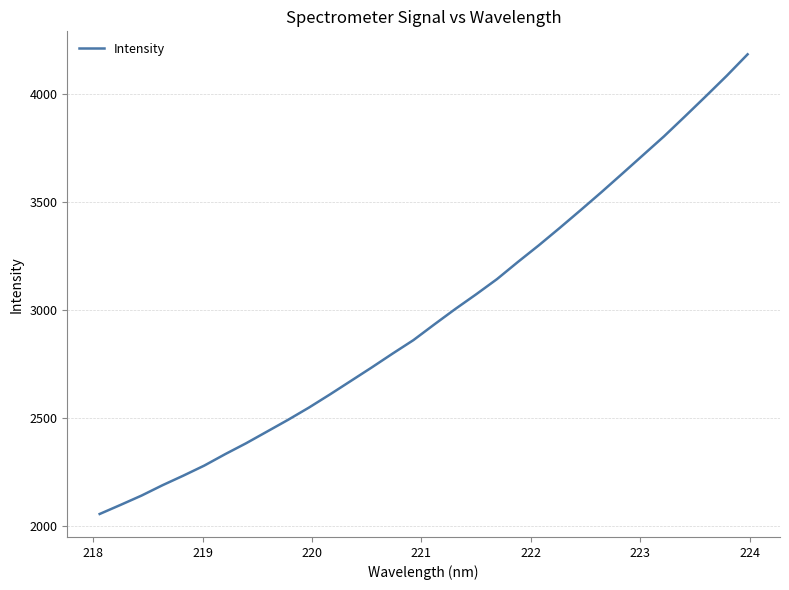

Is this an area chart (filled region under the line)?

No